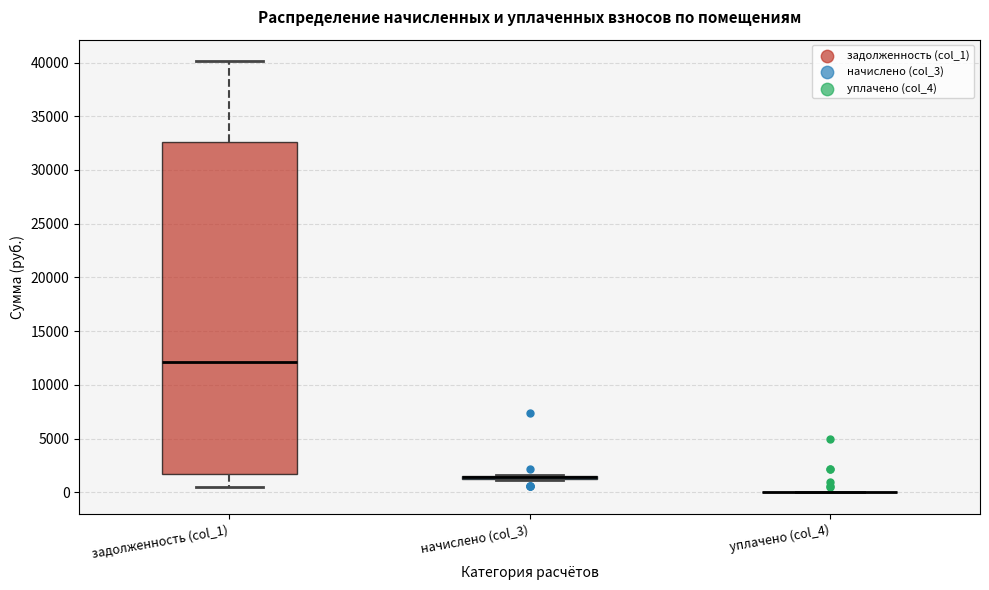

Comparing the boxes themselves (not the whiskers), which one is the tallest?

задолженность (col_1)